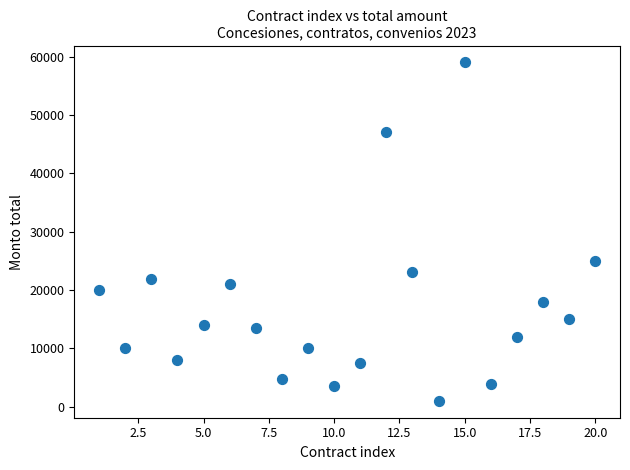

What is the range of X values (max minus min)?

19